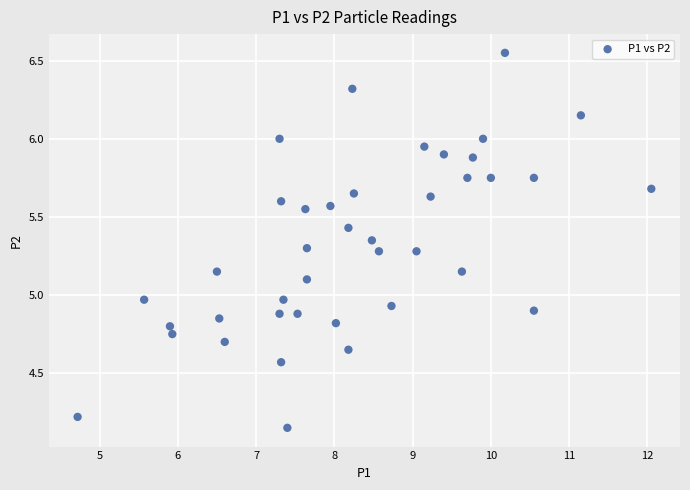

What is the range of Y values (max minus min)?

2.4